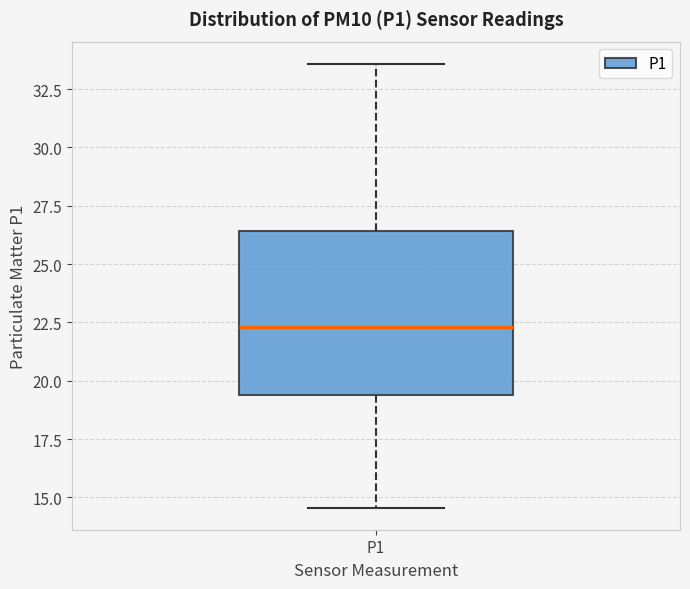

Read this box plot against the y-axis: the position of the median line, the range covered by the box, and the ends of both whiskers. The values are not printed on the chart, so give them approximately, as read against the axis.

median 22.5, box 19.5 to 26.5, whiskers 14.5 to 33.5